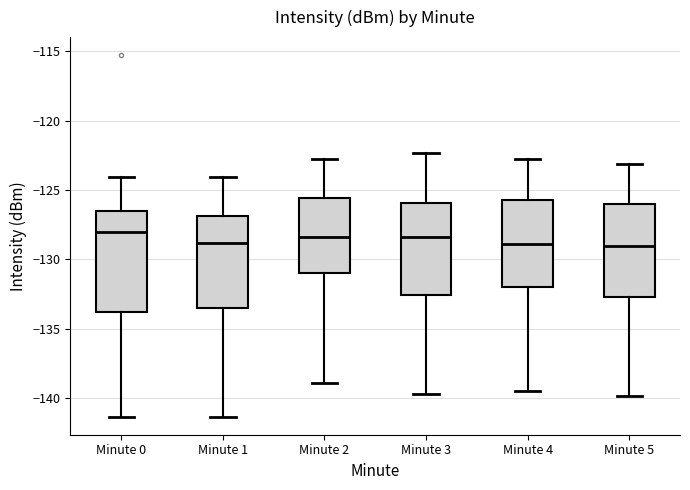

Reading left to right, transcribe this box plot: for each box, give where its median line is, the range the box spans, and where its two whiskers end, as read against the y-axis. The values are not printed on the chart, so give them approximately, as read against the axis.

Minute 0: median -128.0, box -134.0 to -126.5, whiskers -141.5 to -124.0
Minute 1: median -129.0, box -133.5 to -127.0, whiskers -141.5 to -124.0
Minute 2: median -128.5, box -131.0 to -125.5, whiskers -139.0 to -123.0
Minute 3: median -128.5, box -132.5 to -126.0, whiskers -139.5 to -122.5
Minute 4: median -129.0, box -132.0 to -125.5, whiskers -139.5 to -123.0
Minute 5: median -129.0, box -132.5 to -126.0, whiskers -140.0 to -123.0